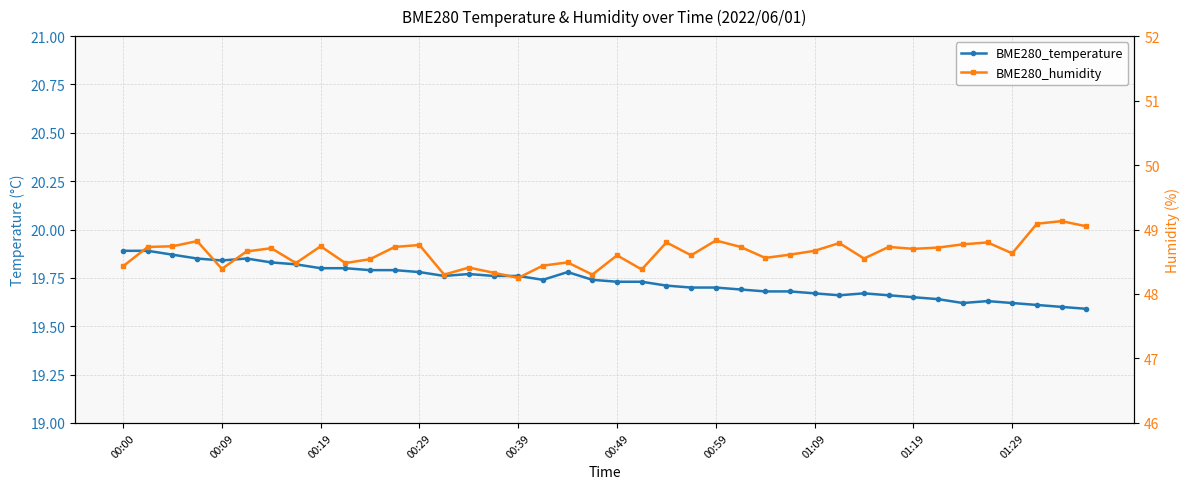

True or false: BME280_temperature and BME280_humidity intersect in this chart.

False